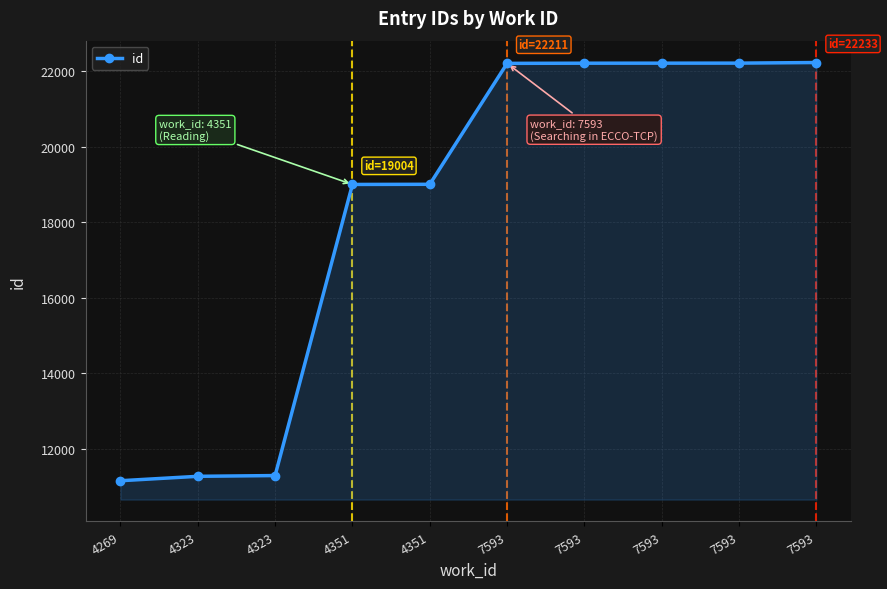

At which label does the data first exceed 22211?

7593